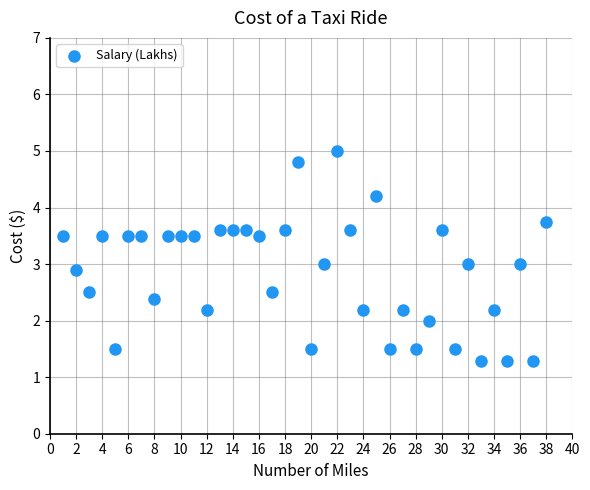

What is the range of X values (max minus min)?

37.0